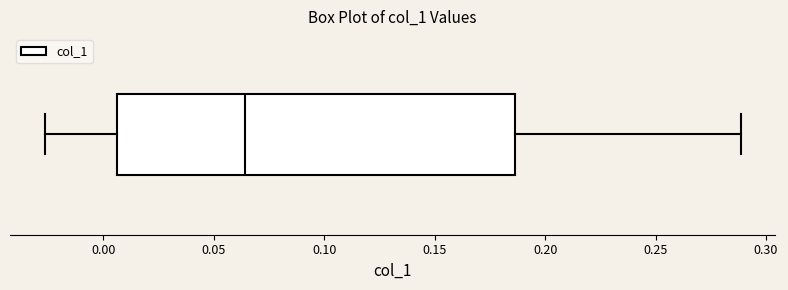

Where is the left edge of the box on the x-axis? The values are not printed on the chart, so give them approximately, as read against the axis.

0.005